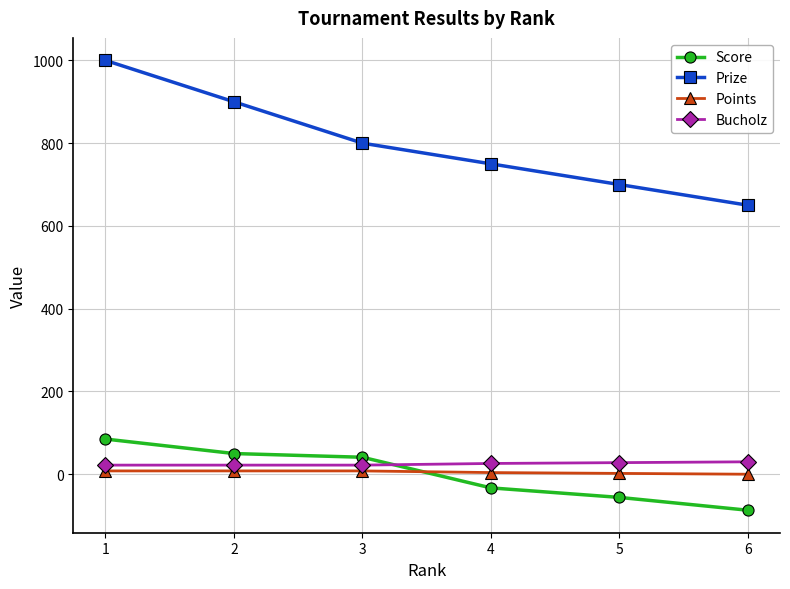

At how many categories does at least one series exceed 88?

6